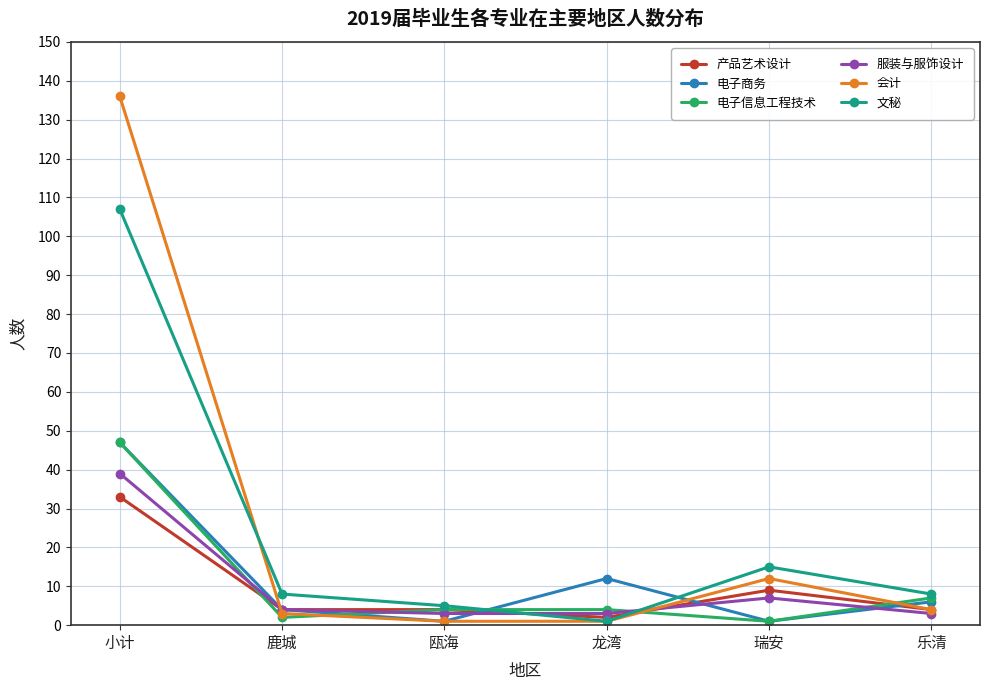

True or false: 电子商务 has more than 1 interior local peaks.

False